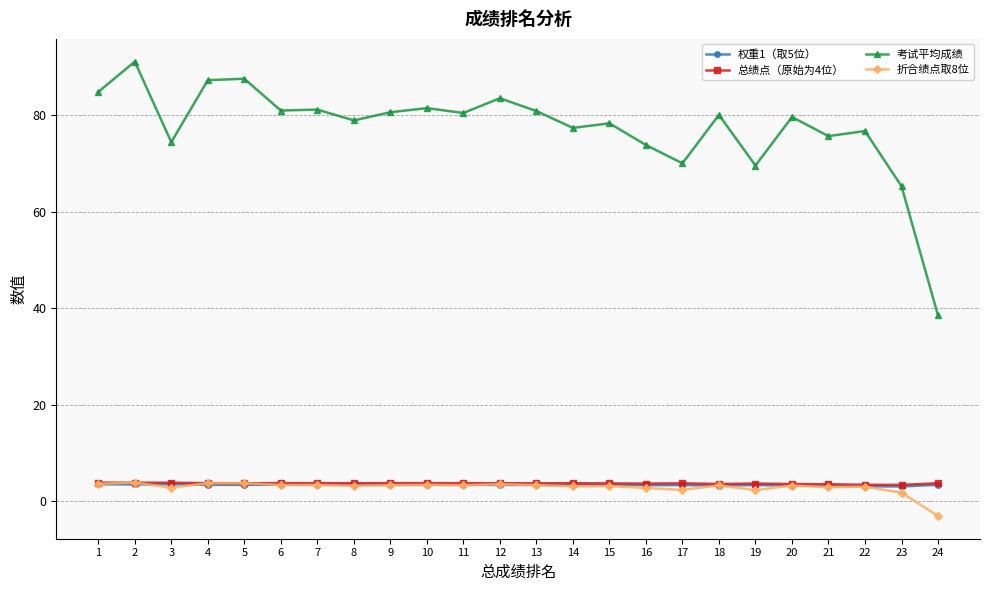

True or false: 权重1（取5位） and 总绩点（原始为4位） cross at least once.

False